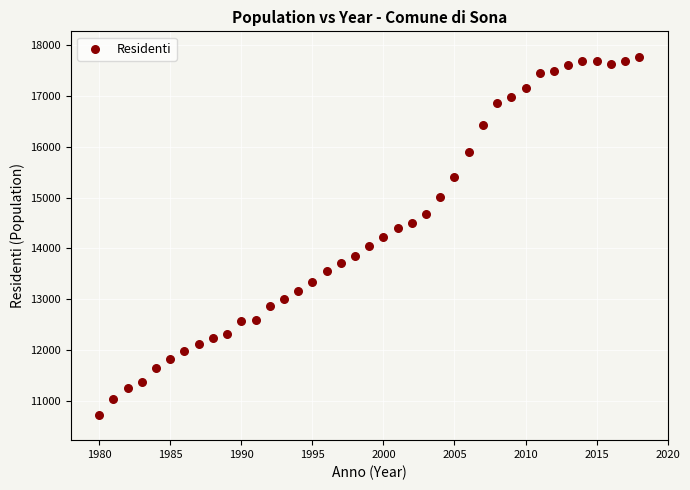

What is the range of Y values (max minus min)?

7054